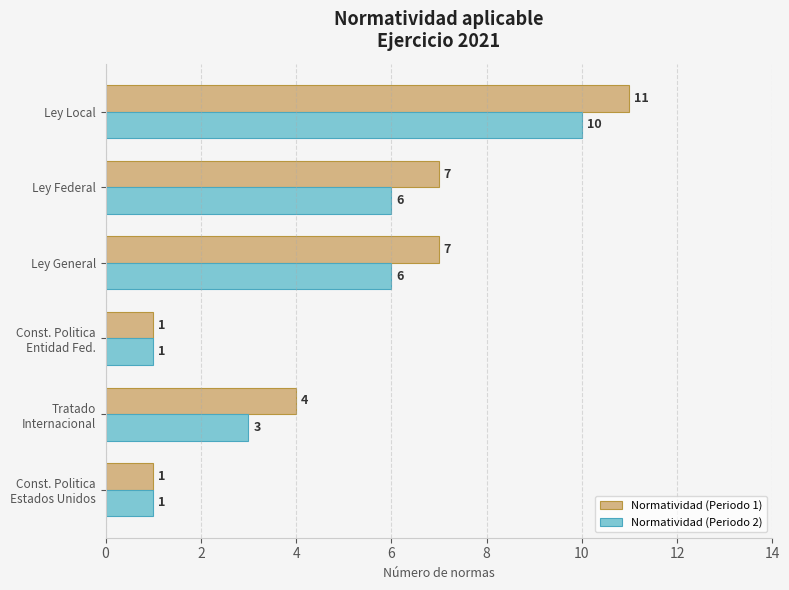

At which category is the sum across all series the highest?

Ley Local